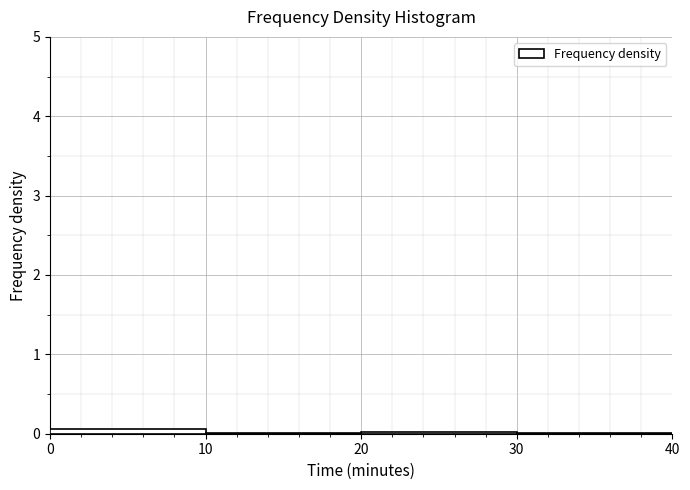

Reading left to right, list every bar in this chart as the range it spans on the x-axis followed by its height. The values are not printed on the chart, so give them approximately, as read against the axis.

0 to 10: under 0.1
10 to 20: under 0.1
20 to 30: under 0.1
30 to 40: under 0.1